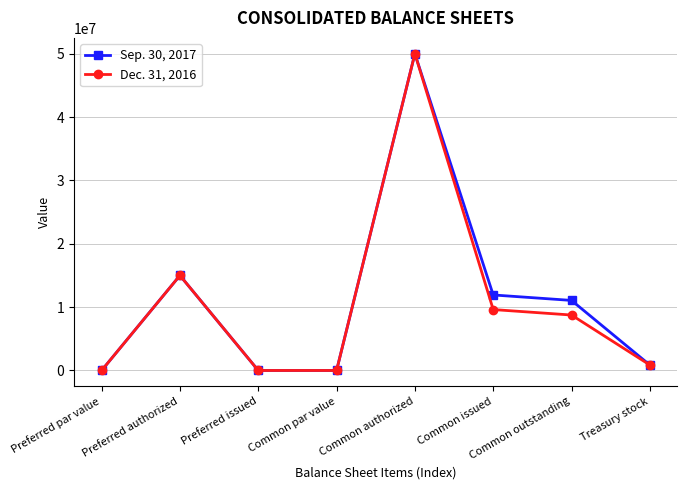

What is the difference between the Sep. 30, 2017 values at Common outstanding and Preferred authorized?

3941044